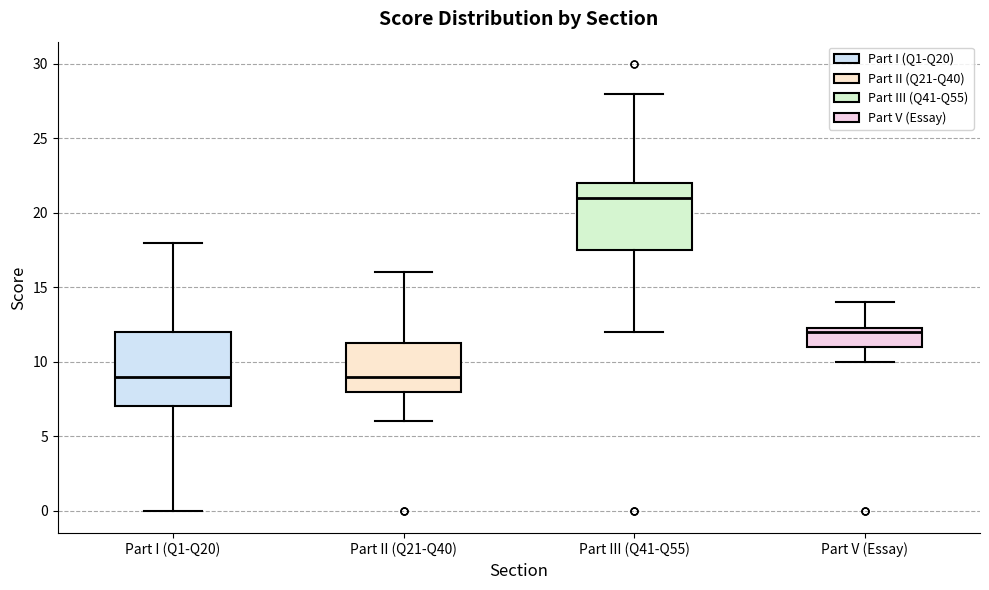

Reading left to right, transcribe this box plot: for each box, give where its median line is, the range the box spans, and where its two whiskers end, as read against the y-axis. The values are not printed on the chart, so give them approximately, as read against the axis.

Part I (Q1-Q20): median 9.0, box 7.0 to 12.0, whiskers 0.0 to 18.0
Part II (Q21-Q40): median 9.0, box 8.0 to 11.5, whiskers 6.0 to 16.0
Part III (Q41-Q55): median 21.0, box 17.5 to 22.0, whiskers 12.0 to 28.0
Part V (Essay): median 12.0, box 11.0 to 12.5, whiskers 10.0 to 14.0